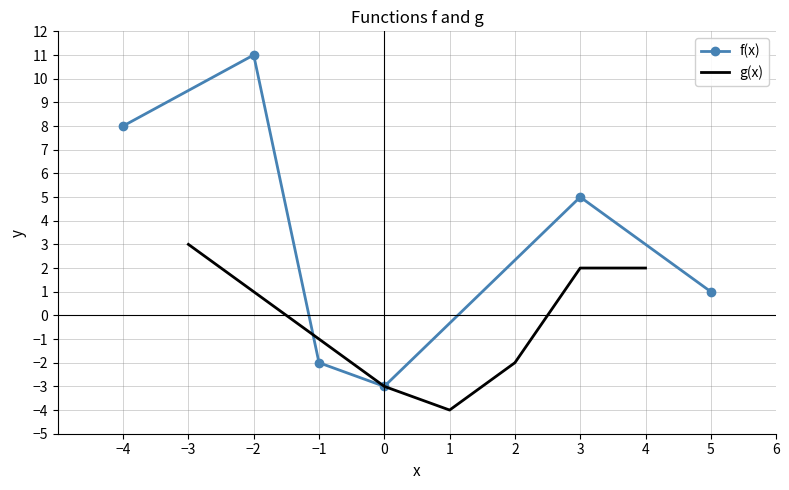

At which label does the data first exceed 5?

-4